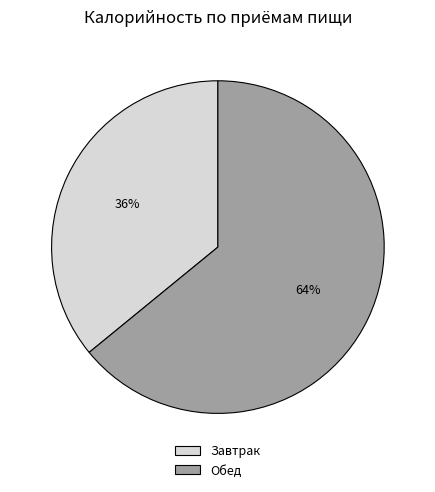

To the nearest percent, what is the difference between the Завтрак and Обед slice percentages?

28%